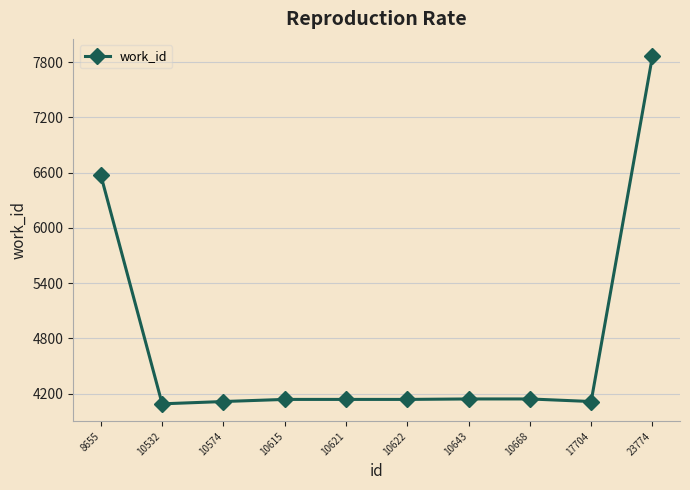

What is the minimum value shown in the chart?

4088